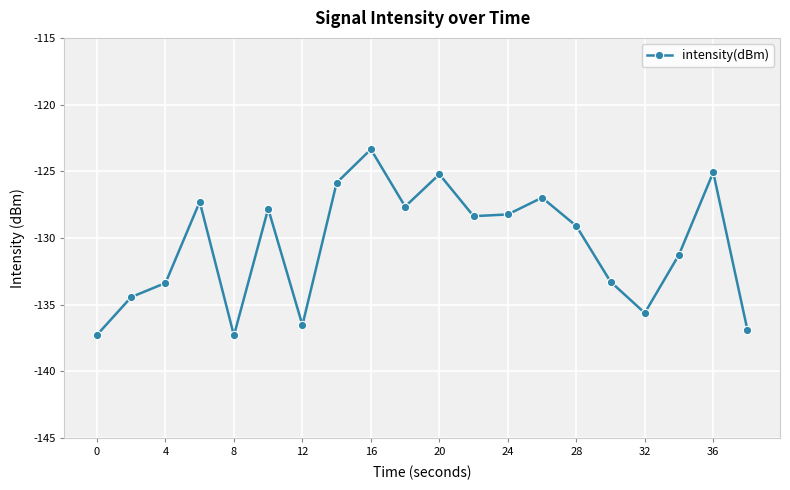

What is the minimum value shown in the chart?

-137.3